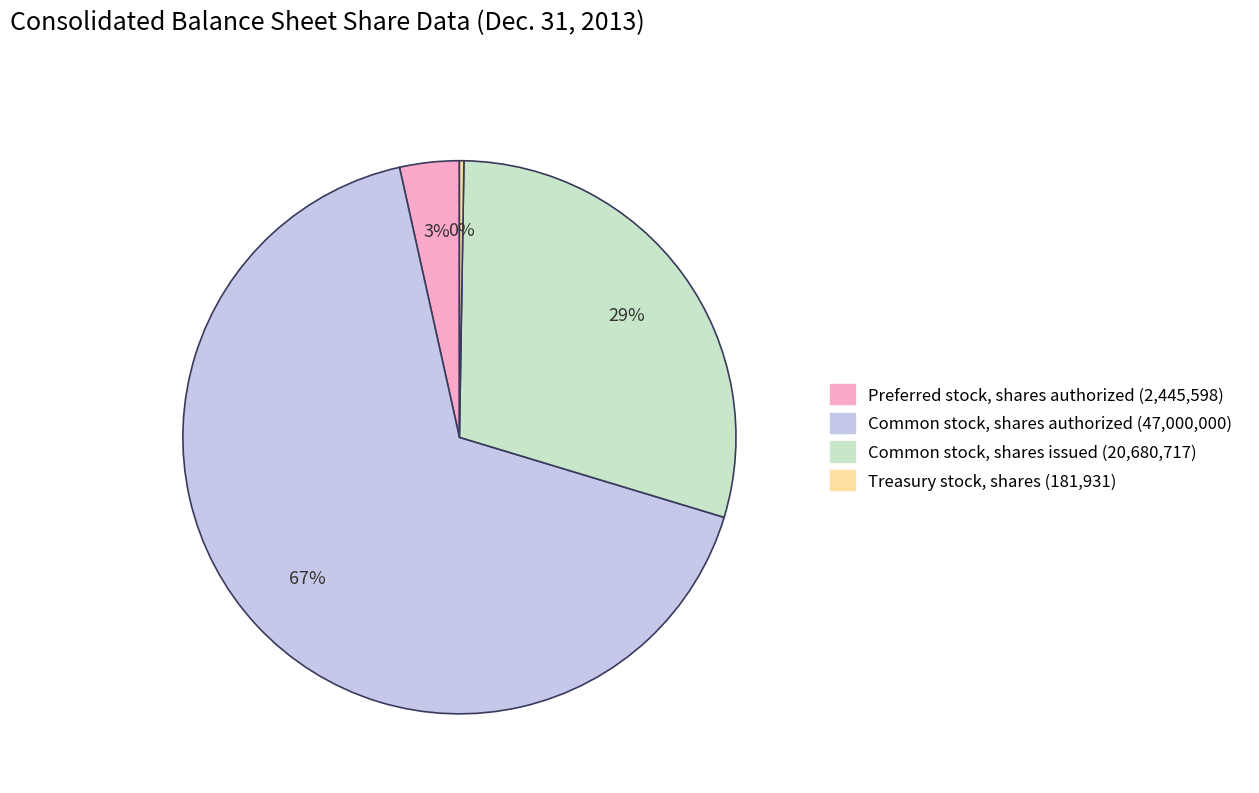

What is the majority slice?

Common stock, shares authorized